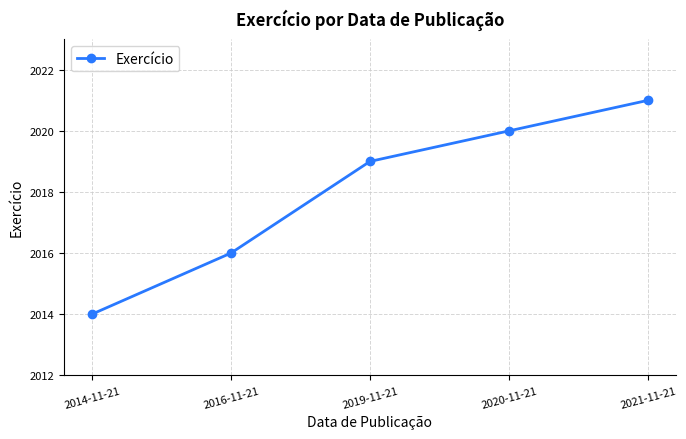

Approximately how many times larger is the value at 2019-11-21 compared to 2020-11-21?

1.0